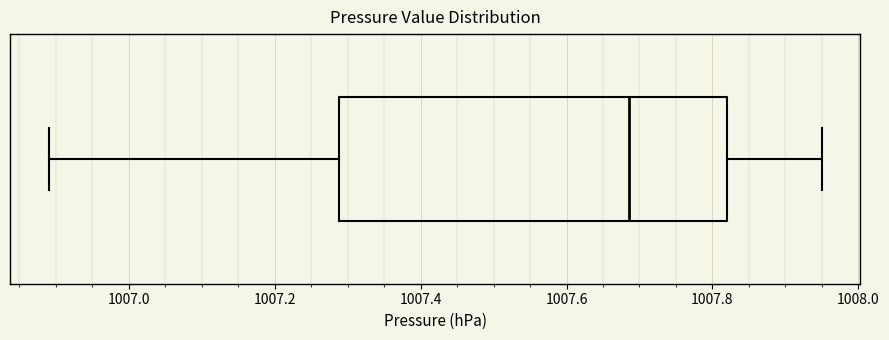

Where is the right edge of the box on the x-axis? The values are not printed on the chart, so give them approximately, as read against the axis.

1007.82